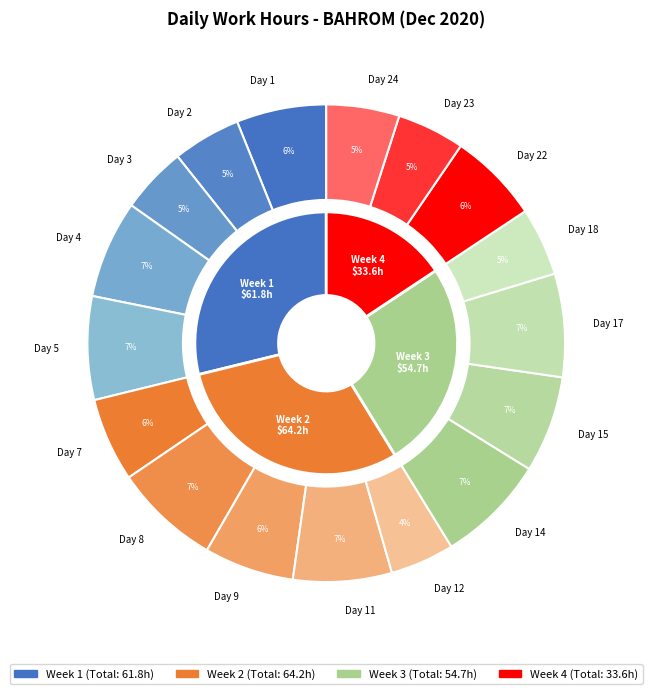

What is the total percentage of Day 4 and Day 3?

11.1%